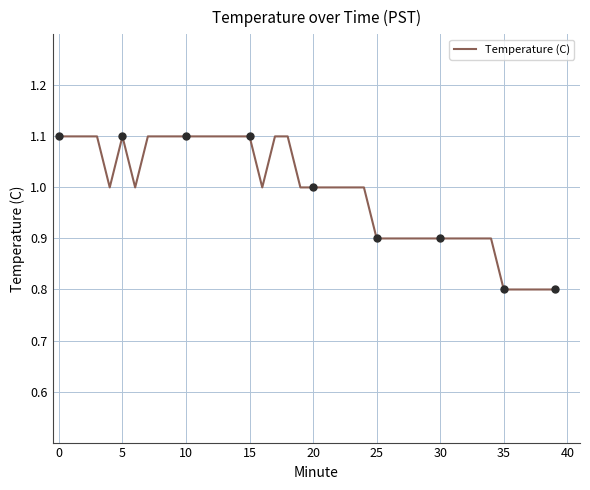

What is the greatest value displayed?

1.1